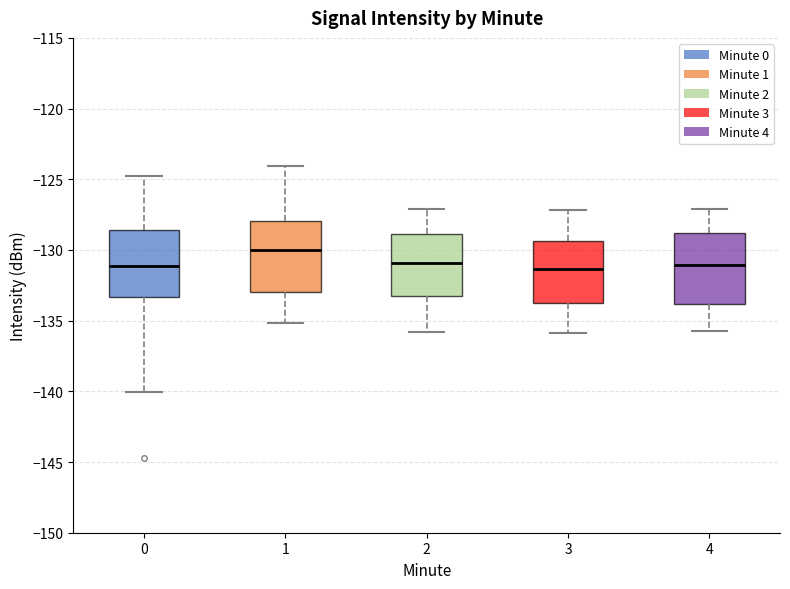

Reading left to right, transcribe this box plot: for each box, give where its median line is, the range the box spans, and where its two whiskers end, as read against the y-axis. The values are not printed on the chart, so give them approximately, as read against the axis.

0: median -131.0, box -133.5 to -128.5, whiskers -140.0 to -125.0
1: median -130.0, box -133.0 to -128.0, whiskers -135.0 to -124.0
2: median -131.0, box -133.5 to -129.0, whiskers -136.0 to -127.0
3: median -131.5, box -133.5 to -129.5, whiskers -136.0 to -127.0
4: median -131.0, box -134.0 to -129.0, whiskers -135.5 to -127.0